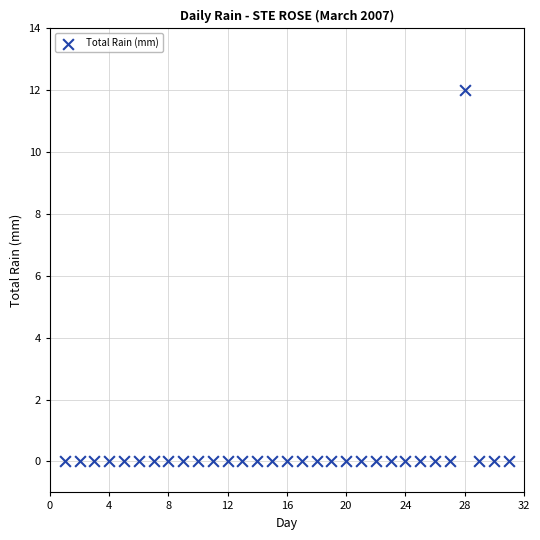

What is the range of X values (max minus min)?

30